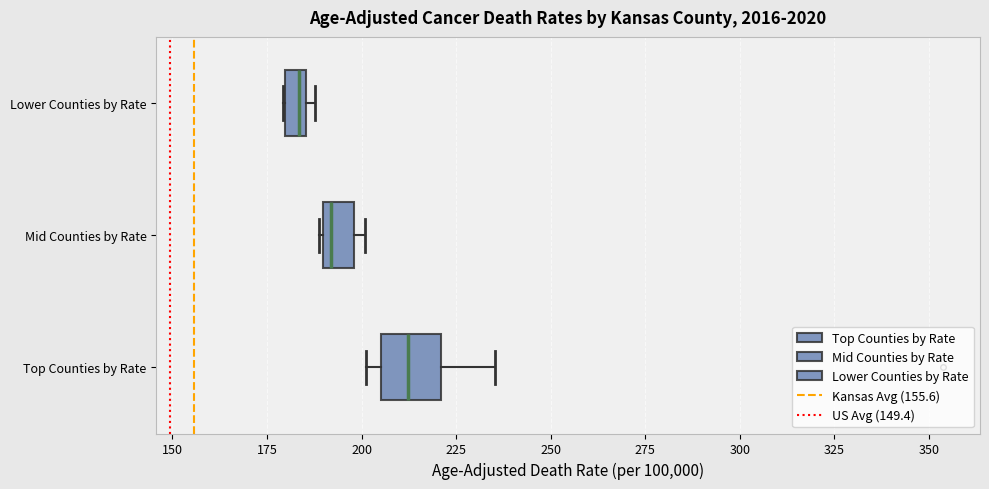

Where is the right edge of the box for Lower Counties by Rate on the x-axis? The values are not printed on the chart, so give them approximately, as read against the axis.

185